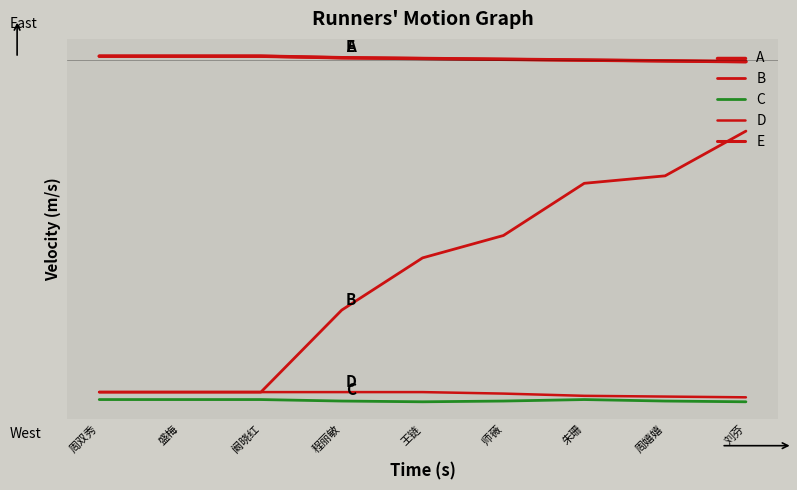

What is the spread (max minus min) of values at 程丽敏?

46.0